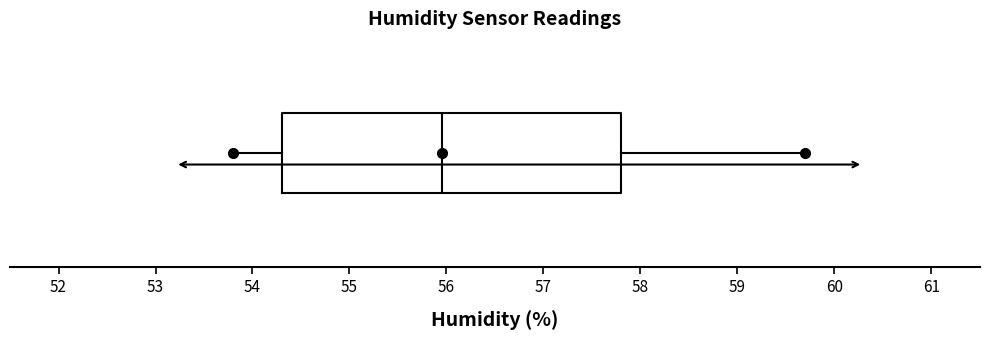

Read this box plot against the x-axis: the position of the median line, the range covered by the box, and the ends of both whiskers. The values are not printed on the chart, so give them approximately, as read against the axis.

median 56.0, box 54.3 to 57.8, whiskers 53.8 to 59.7